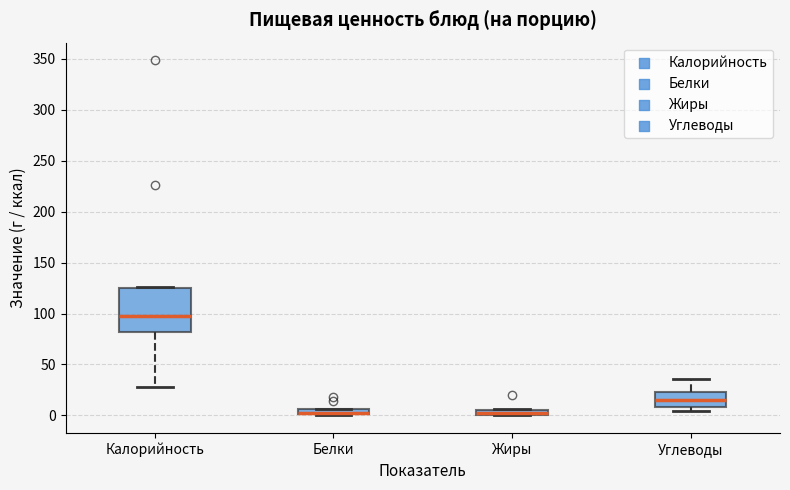

Where does the median line of the box for Углеводы sit on the y-axis? The values are not printed on the chart, so give them approximately, as read against the axis.

15